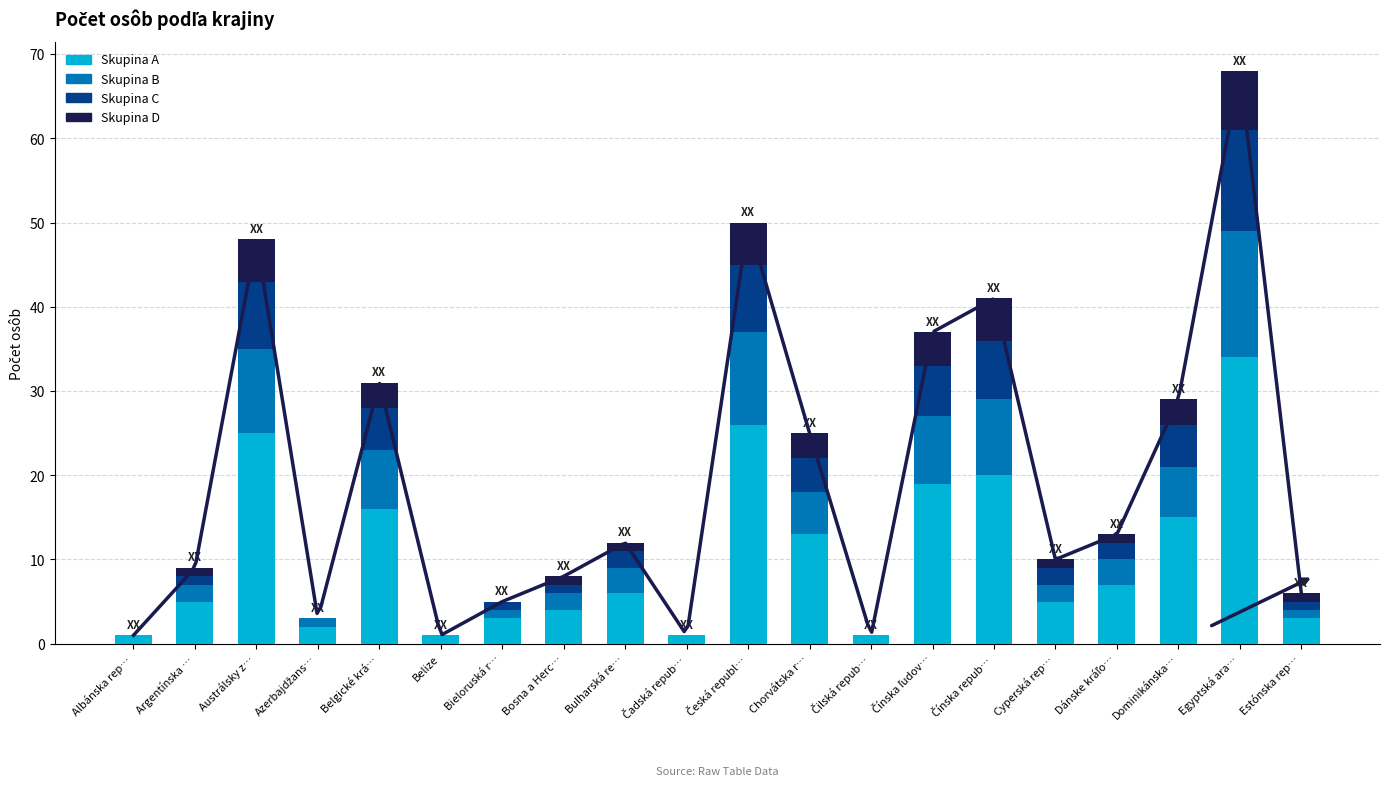

What is the average value of the Skupina C series?

3